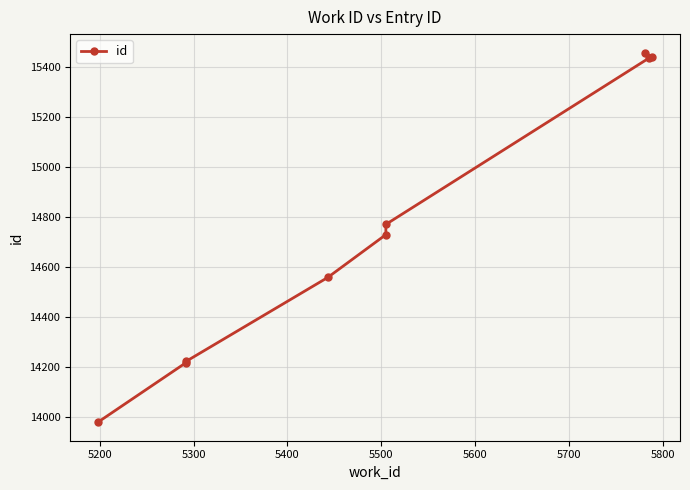

How many data points are above 14729?

4